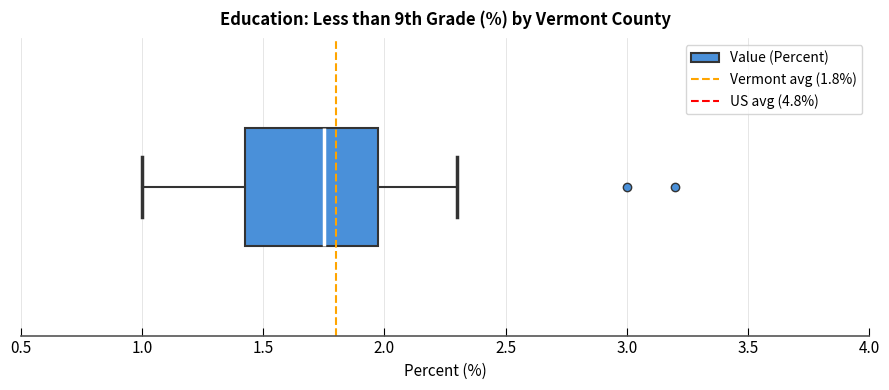

Read this box plot against the x-axis: the position of the median line, the range covered by the box, and the ends of both whiskers. The values are not printed on the chart, so give them approximately, as read against the axis.

median 1.75, box 1.45 to 2.00, whiskers 1.00 to 2.30